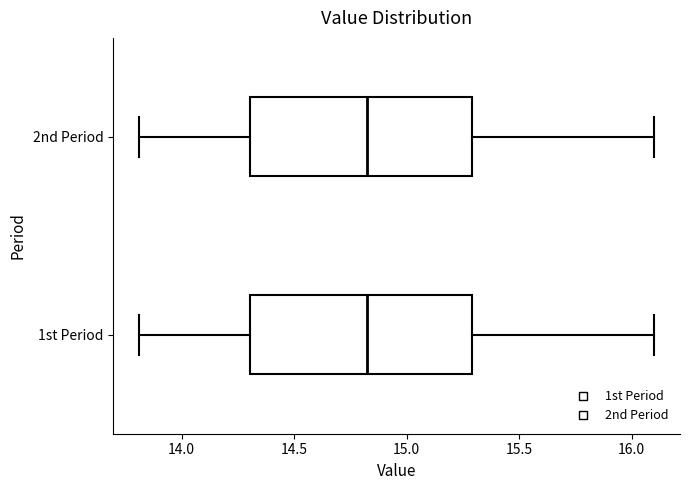

Reading bottom to top, transcribe this box plot: for each box, give where its median line is, the range the box spans, and where its two whiskers end, as read against the x-axis. The values are not printed on the chart, so give them approximately, as read against the axis.

1st Period: median 14.85, box 14.30 to 15.30, whiskers 13.80 to 16.10
2nd Period: median 14.85, box 14.30 to 15.30, whiskers 13.80 to 16.10